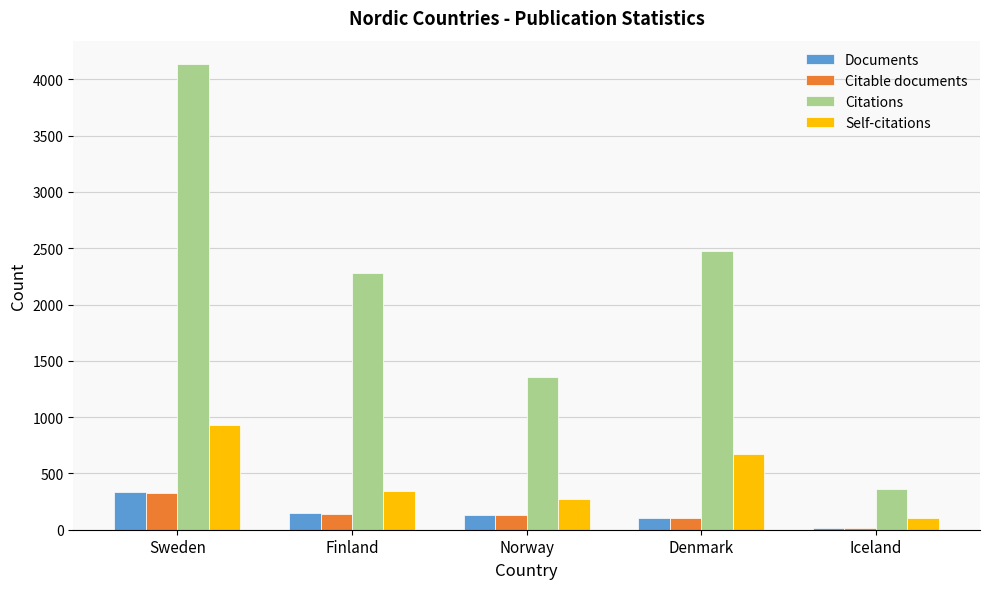

How many values in the Citable documents series are below 128?

2